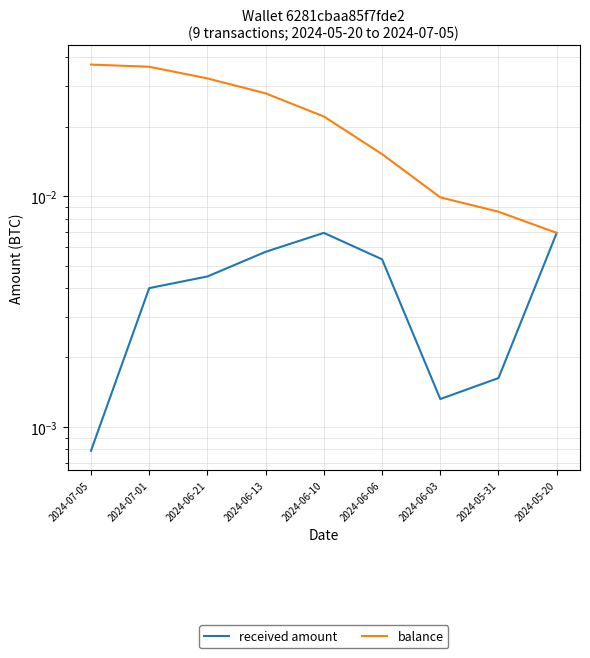

List the labels in order of received amount value, smallest first.

2024-07-05, 2024-06-03, 2024-05-31, 2024-07-01, 2024-06-21, 2024-06-06, 2024-06-13, 2024-05-20, 2024-06-10